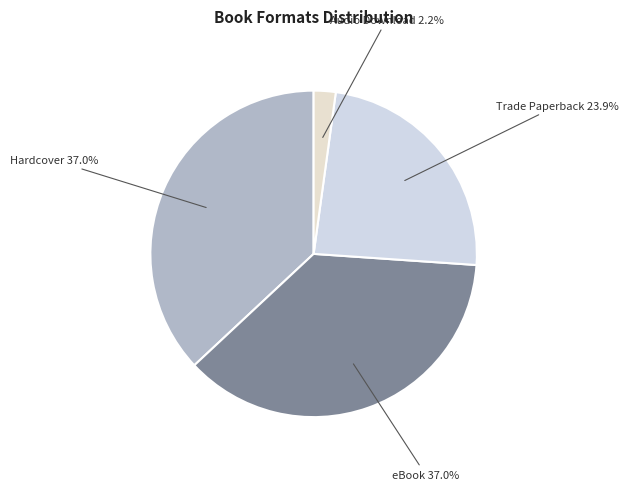

Does any single category account for the majority?

No